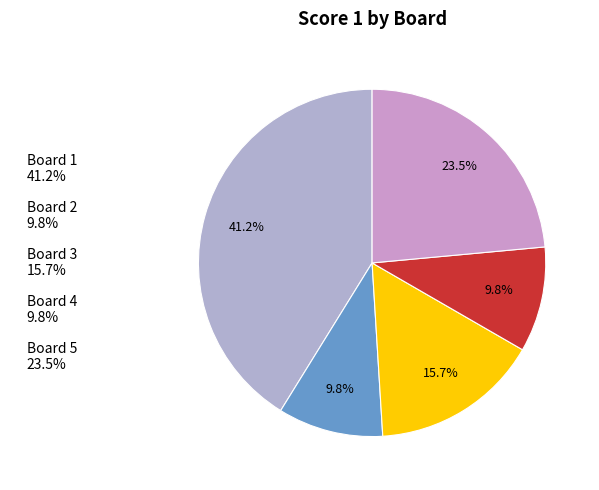

Is there any slice that represents more than half of the pie?

No